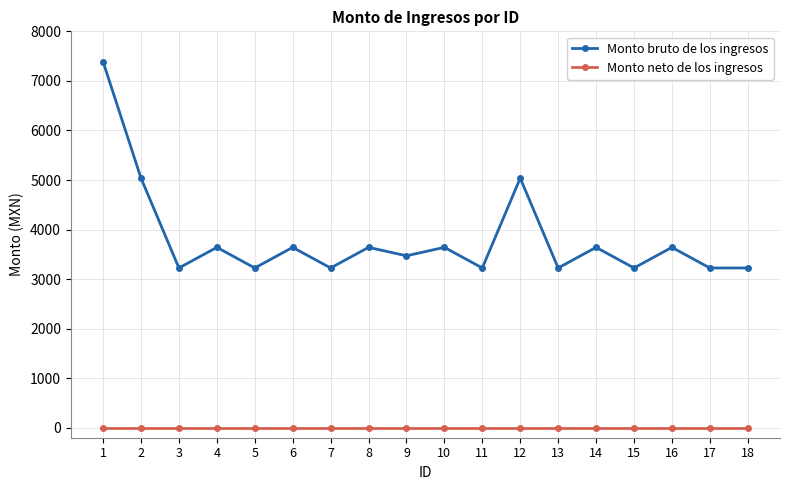

Where is the first local minimum for Monto bruto de los ingresos?

3